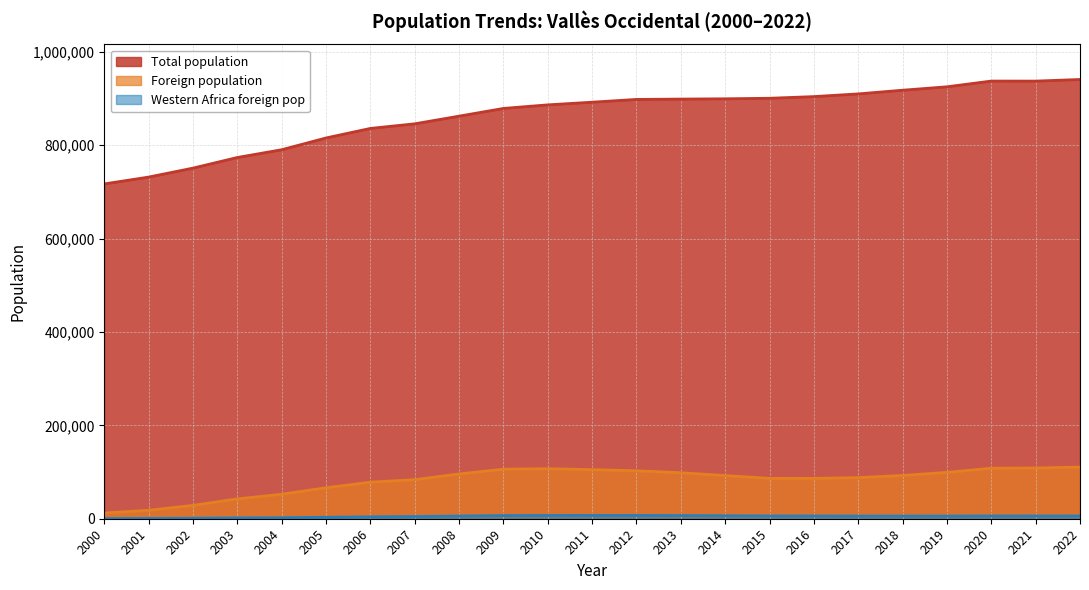

True or false: Western Africa foreign pop has a value of 362 at 2000.

True